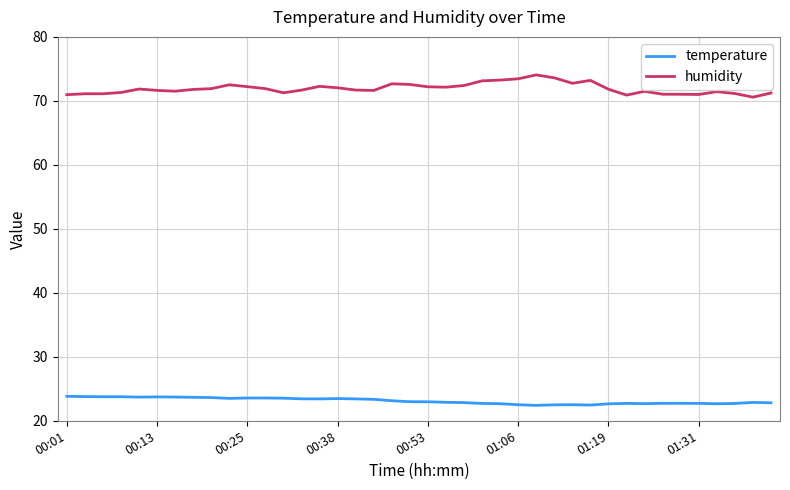

List the series in order of their overall mean, highest first.

humidity, temperature